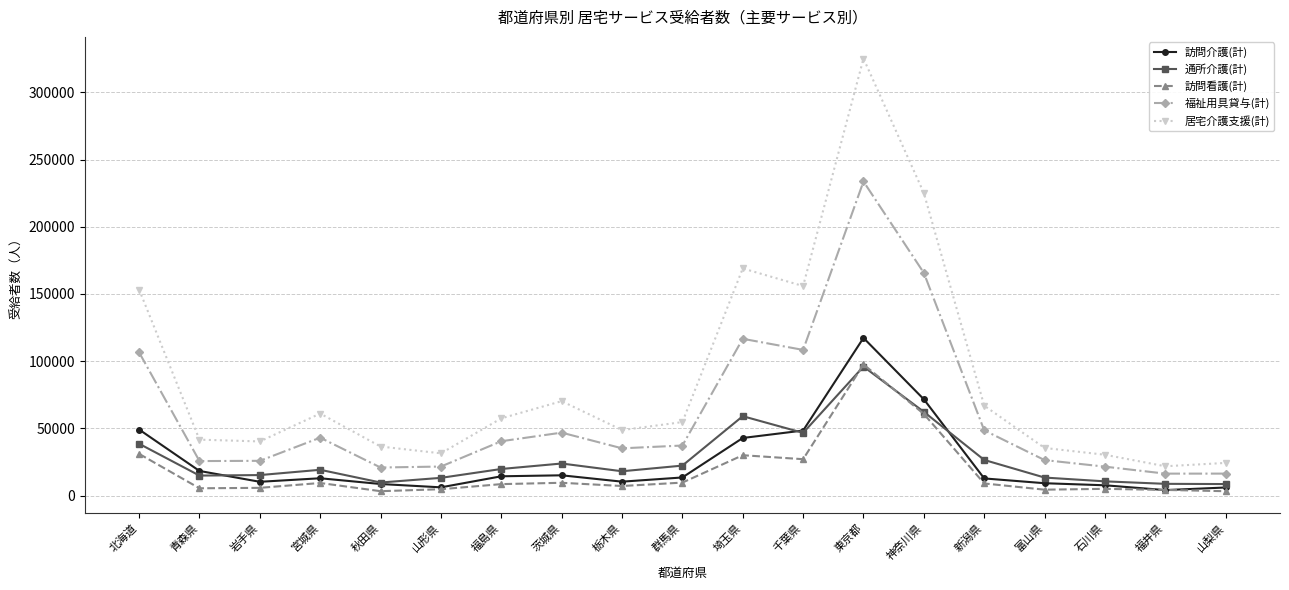

Which series has the widest spread of values?

居宅介護支援(計)